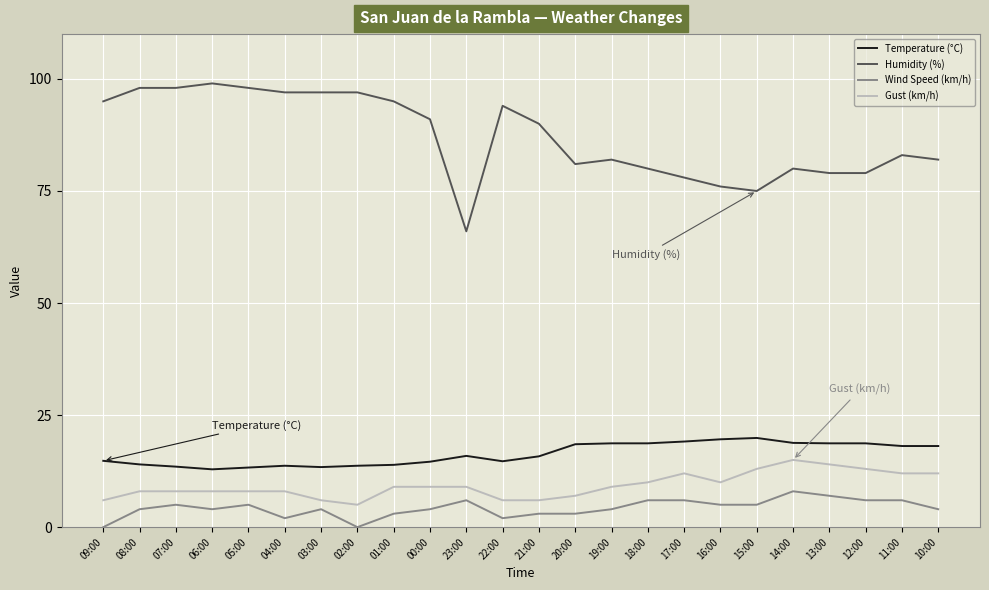

What is the sum of the Wind Speed (km/h) values at 21:00 and 07:00?

8.0